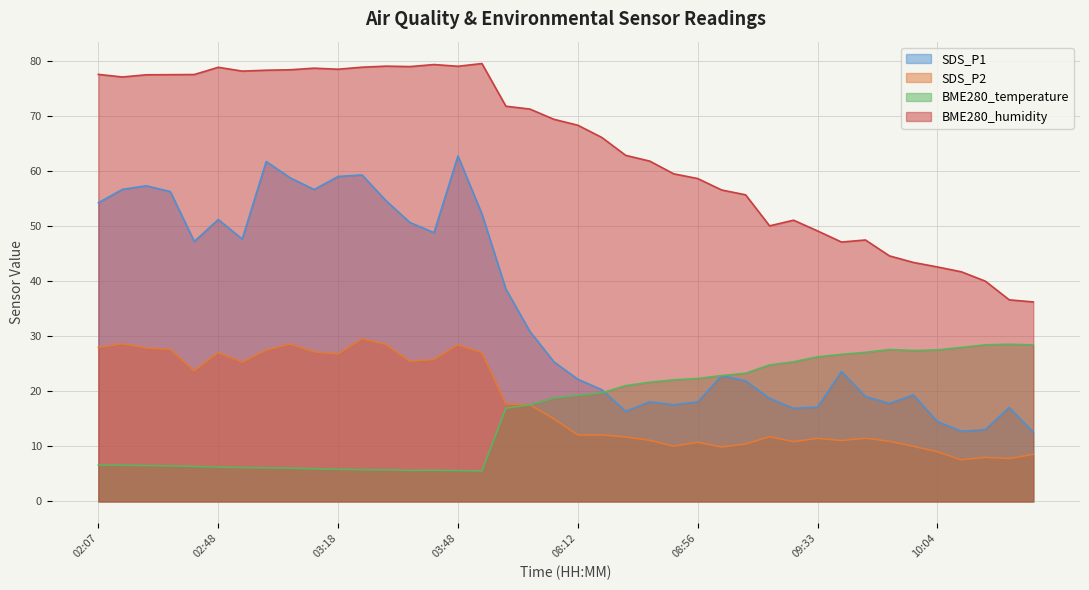

What is the label of the 13th point from the right?

09:09